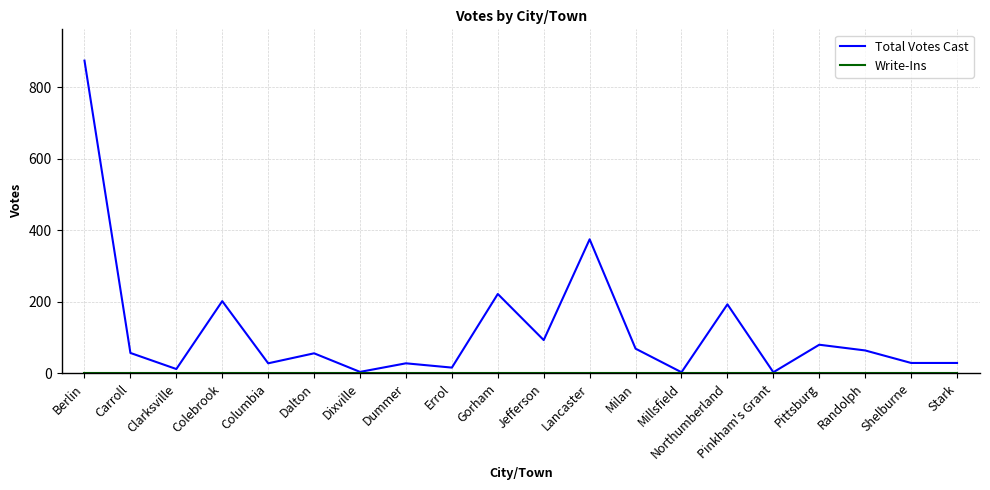

Where is Total Votes Cast nearest to the value 439?

Lancaster